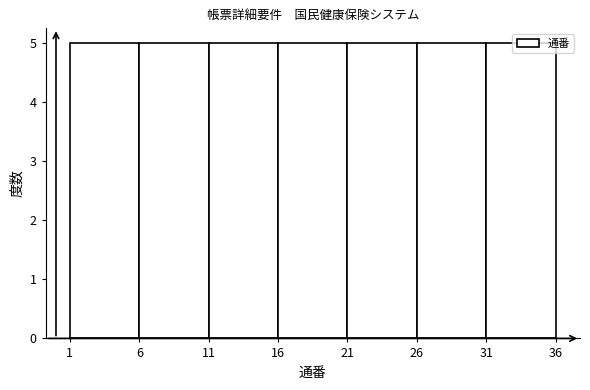

Reading left to right, list every bar in this chart as the range it spans on the x-axis followed by its height. The values are not printed on the chart, so give them approximately, as read against the axis.

1 to 6: 5
6 to 11: 5
11 to 16: 5
16 to 21: 5
21 to 26: 5
26 to 31: 5
31 to 36: 5